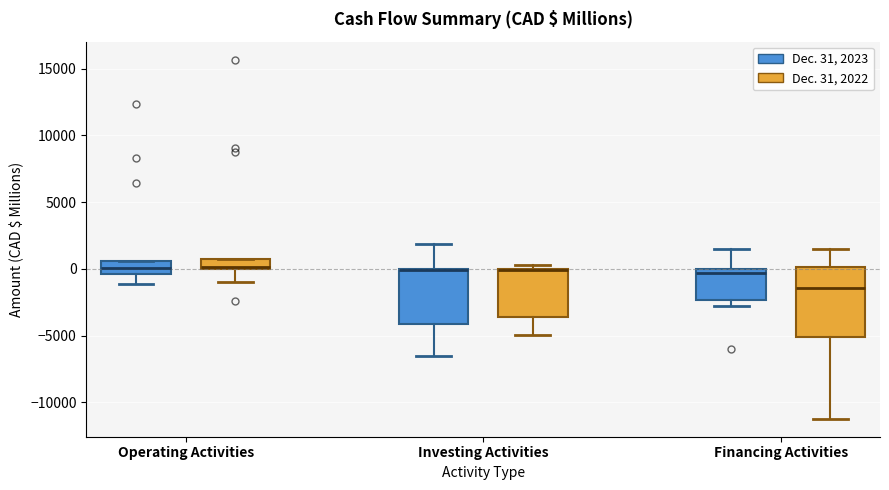

Reading left to right, read every box against the y-axis: the position of its median line, the range the box covers, and the ends of its whiskers. The values are not printed on the chart, so give them approximately, as read against the axis.

Operating Activities (Dec. 31, 2023): median 0, box -500 to 500, whiskers -1000 to 500
Operating Activities (Dec. 31, 2022): median 0 (just above the box's lower edge), box 0 to 500, whiskers -1000 to 500
Investing Activities (Dec. 31, 2023): median 0 (drawn on the box's upper edge), box -4000 to 0, whiskers -6500 to 2000
Investing Activities (Dec. 31, 2022): median 0 (drawn on the box's upper edge), box -3500 to 0, whiskers -5000 to 500
Financing Activities (Dec. 31, 2023): median -500, box -2500 to 0, whiskers -2500 (just below the box's lower edge) to 1500
Financing Activities (Dec. 31, 2022): median -1500, box -5000 to 0, whiskers -11000 to 1500